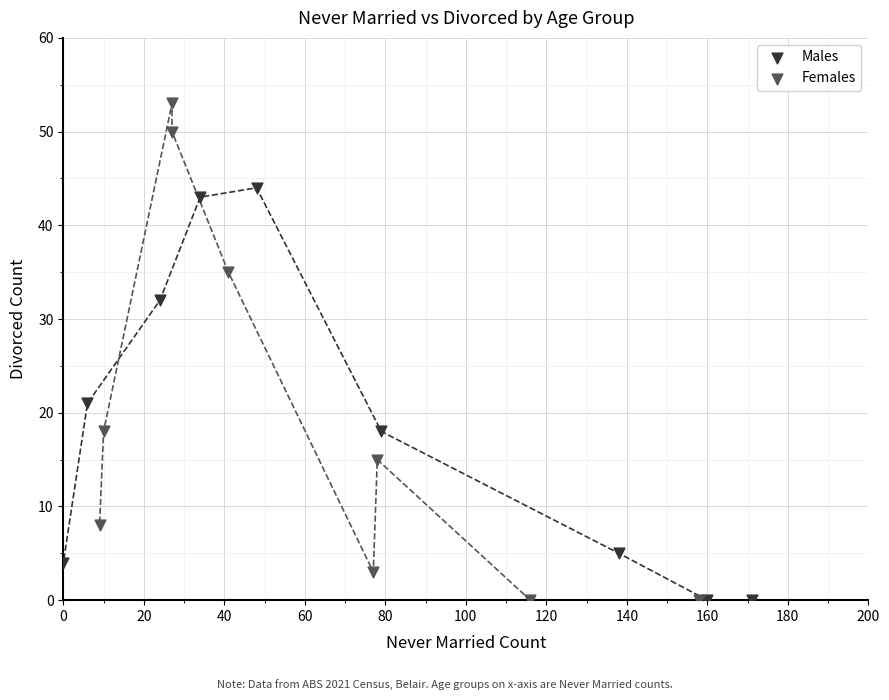

Which series reaches the maximum Y coordinate?

Females